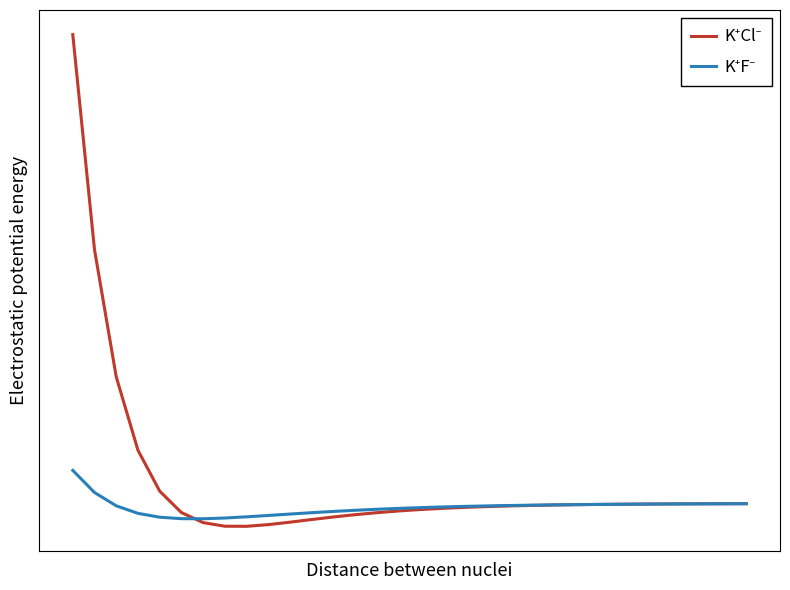

What is the sum of all K⁺F⁻ values?

77899.1